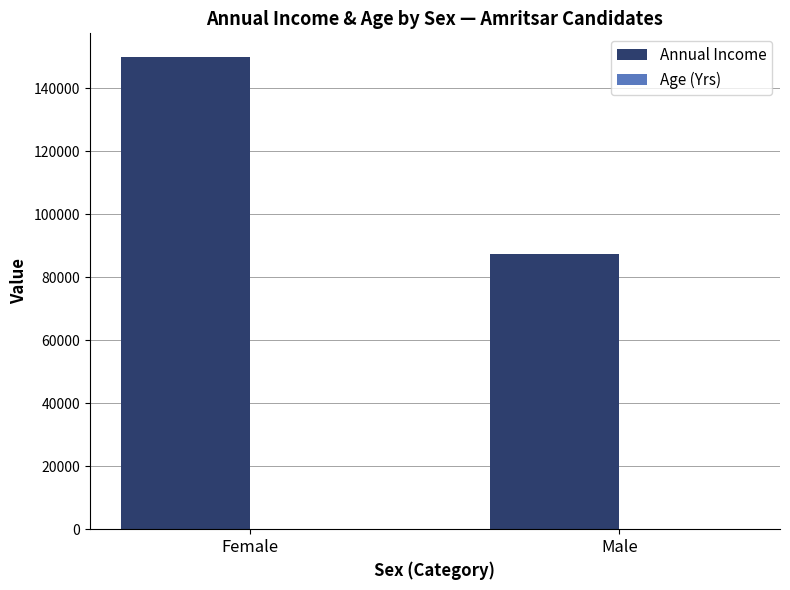

Which series changed the most between Female and Male?

Annual Income